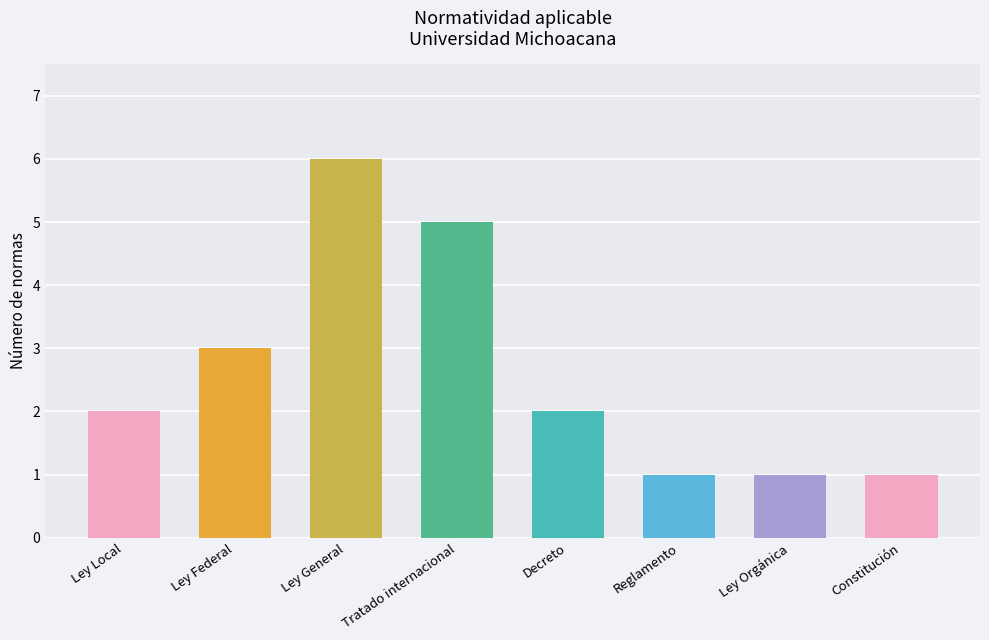

Reading left to right, transcribe all the data shown in this chart.

2	3	6	5	2	1	1	1